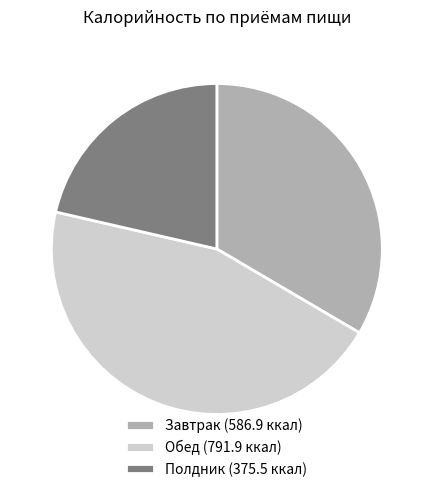

What is the ratio of the value at Полдник (375.5 ккал) to the value at Обед (791.9 ккал)?

0.5